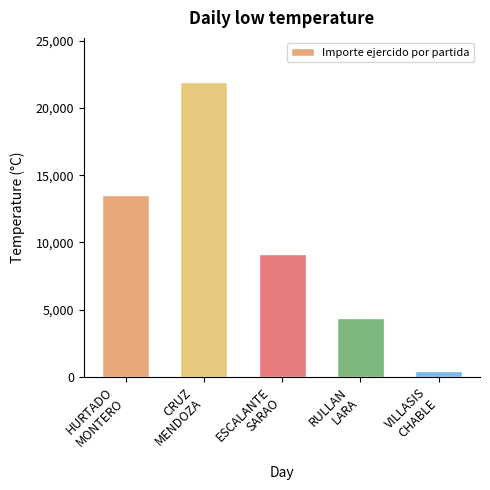

Rank the categories by value from lowest to highest.

VILLASIS
CHABLE, RULLAN
LARA, ESCALANTE
SARAO, HURTADO
MONTERO, CRUZ
MENDOZA